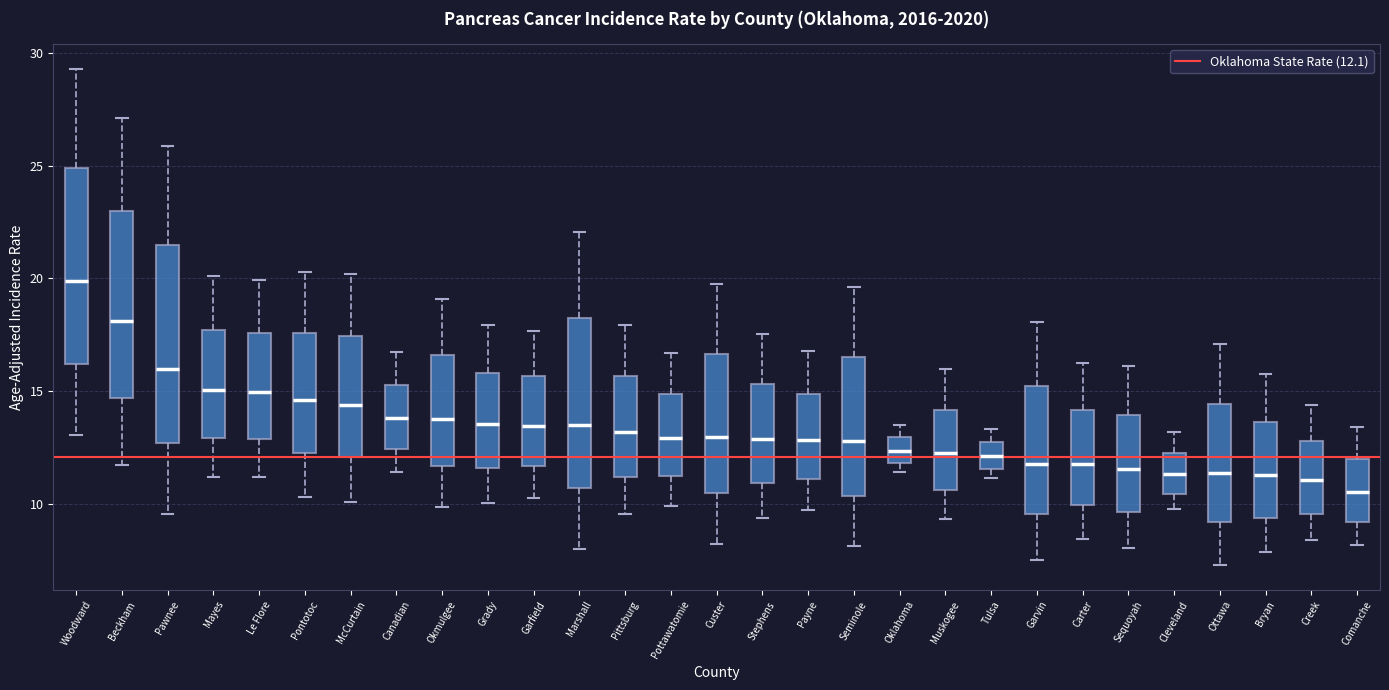

Where does the lower whisker of the box for Bryan end on the y-axis? The values are not printed on the chart, so give them approximately, as read against the axis.

8.0